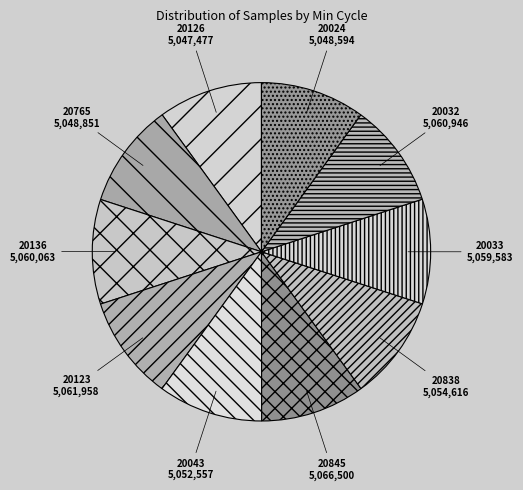

What is the ratio of the value at 20032 to the value at 20845?

1.0